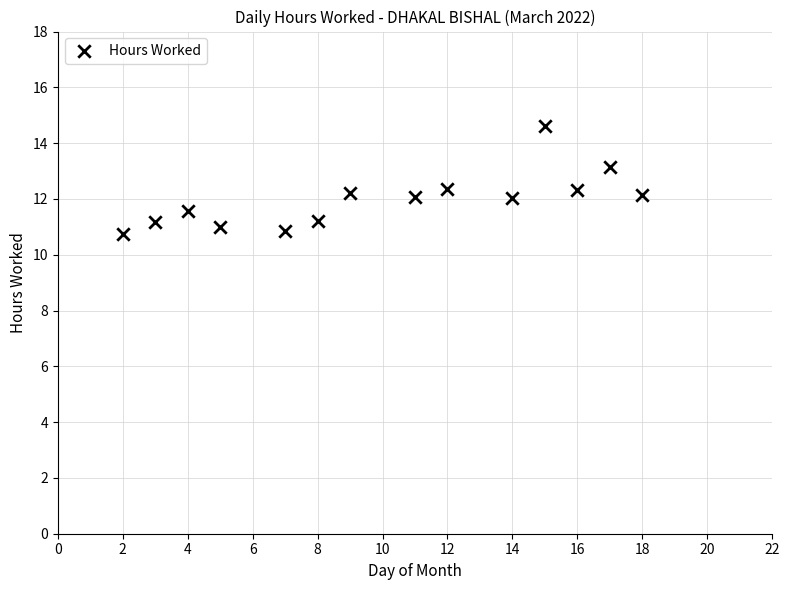

What is the range of Y values (max minus min)?

3.9